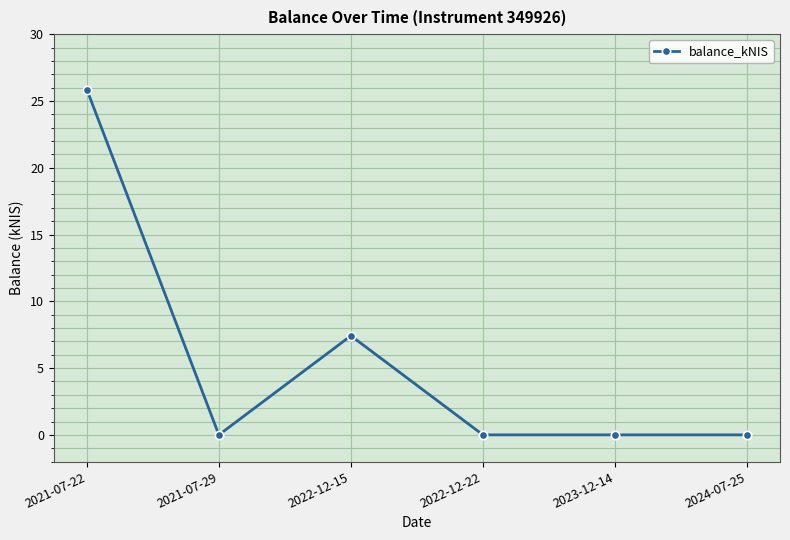

The value at 2024-07-25 is 0.0. True or false?

True